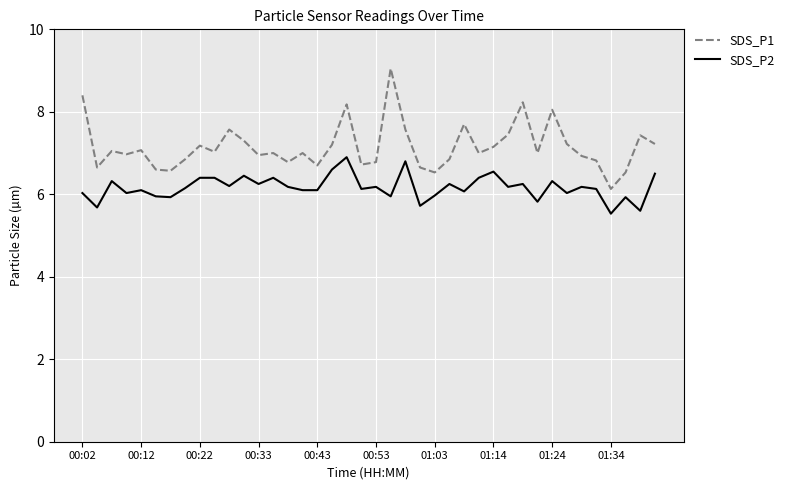

What is the highest value of the SDS_P1 series?

9.1